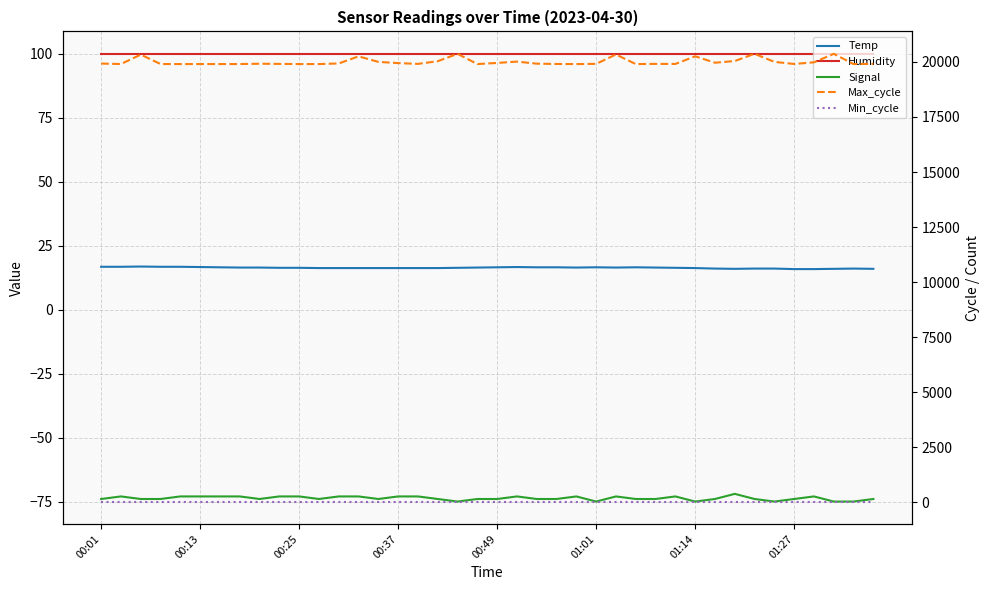

True or false: Min_cycle and Max_cycle intersect in this chart.

False